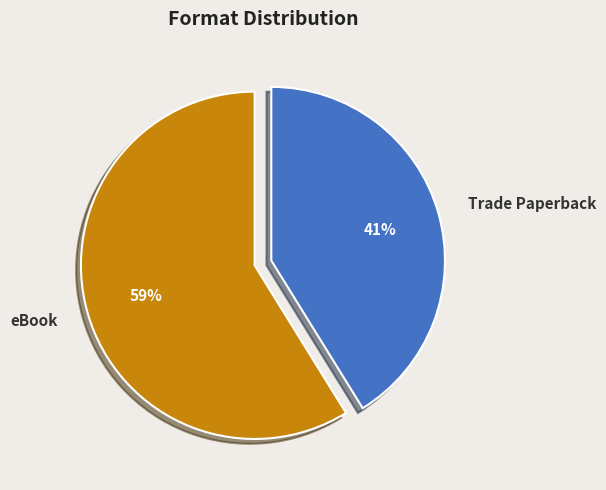

What is the ratio of the value at Trade Paperback to the value at eBook?

0.7